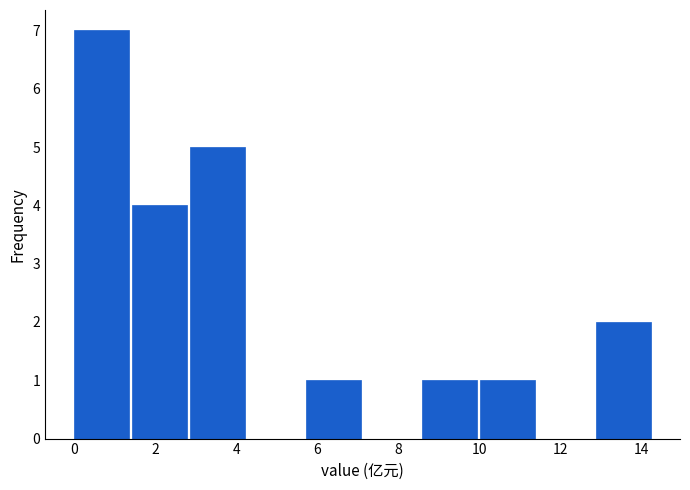

Reading left to right, transcribe this chart: for each bar, give the range it covers on the x-axis and its height. Neither the bar edges nor the heights are printed on the chart, so give them approximately, as read against the axes.

0.0 to 1.4: 7
1.4 to 2.8: 4
2.8 to 4.2: 5
4.2 to 5.8: 0
5.8 to 7.2: 1
7.2 to 8.6: 0
8.6 to 10.0: 1
10.0 to 11.4: 1
11.4 to 12.8: 0
12.8 to 14.4: 2